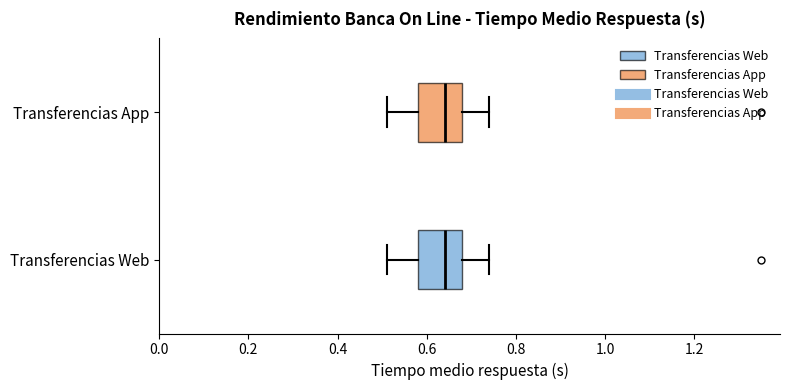

Reading bottom to top, transcribe this box plot: for each box, give where its median line is, the range the box spans, and where its two whiskers end, as read against the x-axis. The values are not printed on the chart, so give them approximately, as read against the axis.

Transferencias Web: median 0.64, box 0.58 to 0.68, whiskers 0.52 to 0.74
Transferencias App: median 0.64, box 0.58 to 0.68, whiskers 0.52 to 0.74